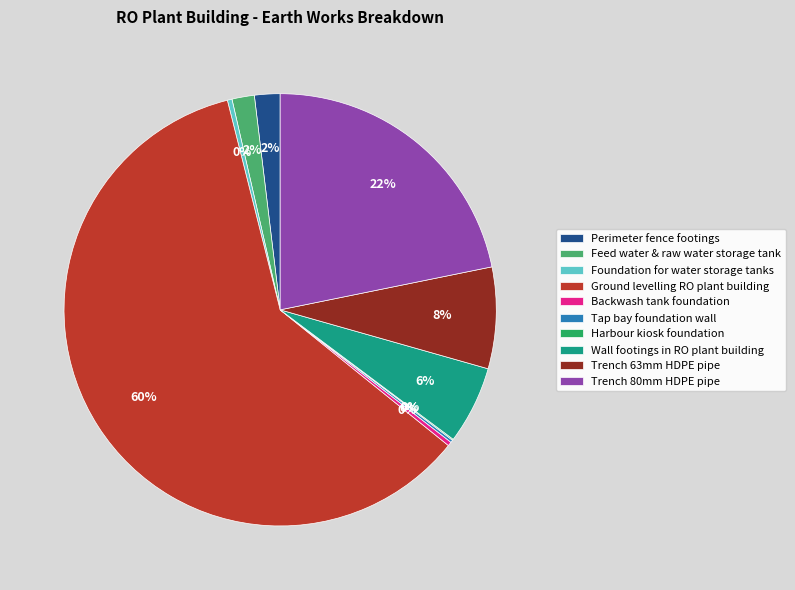

Which slice is the smallest?

Harbour kiosk foundation